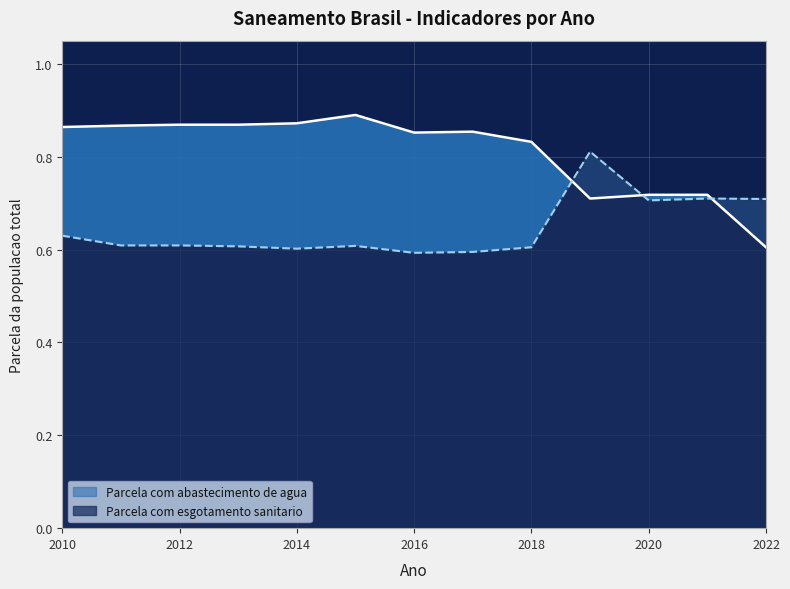

Where is the first local minimum for Parcela com abastecimento de agua?

2016